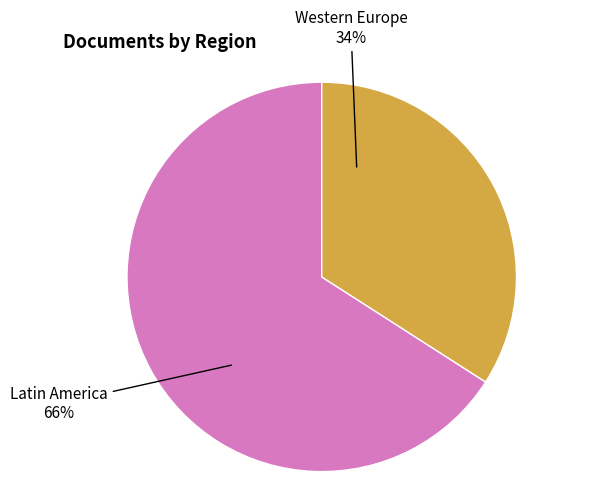

What is the largest slice in the pie chart?

Latin America